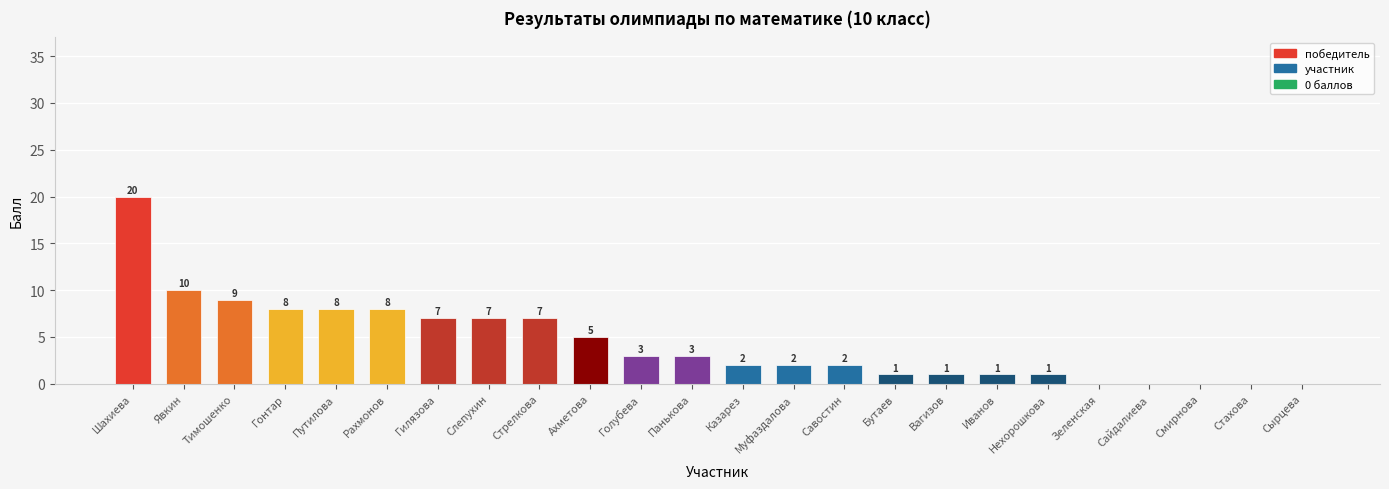

At which label does the data first exceed 3?

Шахиева